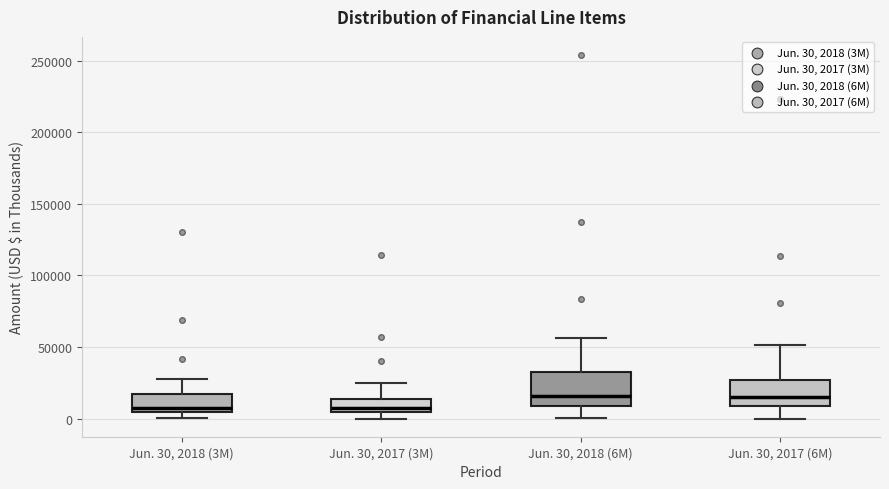

Which box is the tallest, from its lower edge to its upper edge?

Jun. 30, 2018 (6M)